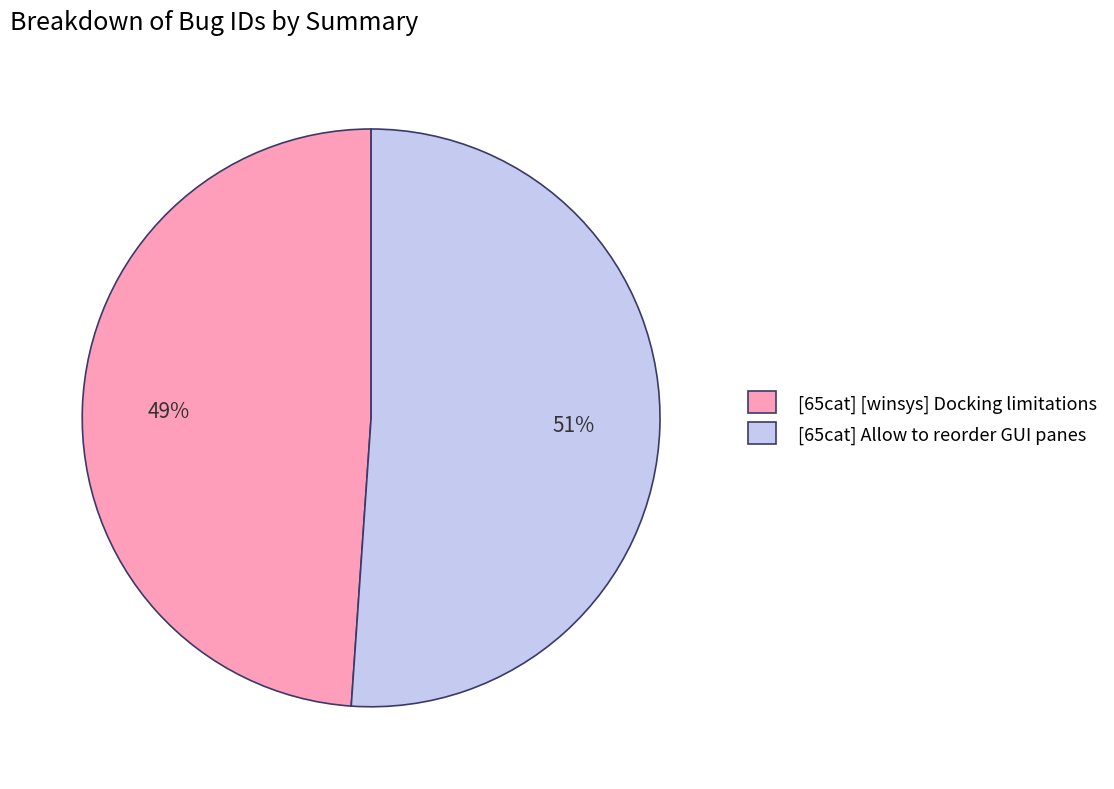

Which category has the smallest portion of the pie?

[65cat] [winsys] Docking limitations